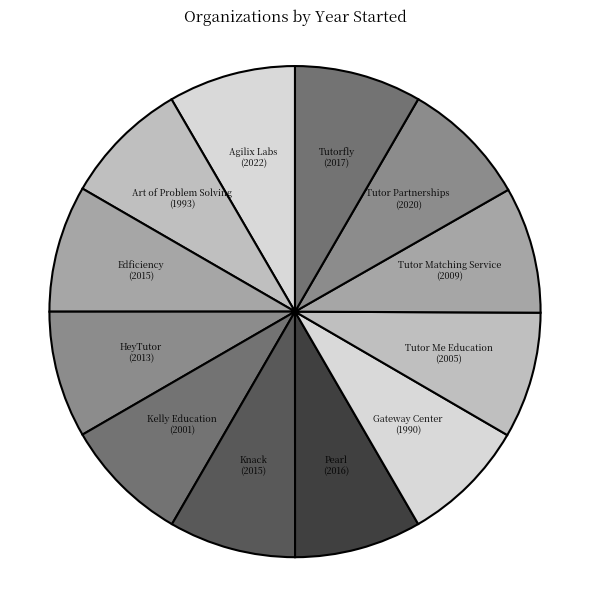

Approximately how many times larger is the value at Agilix Labs compared to Tutor Matching Service?

1.0